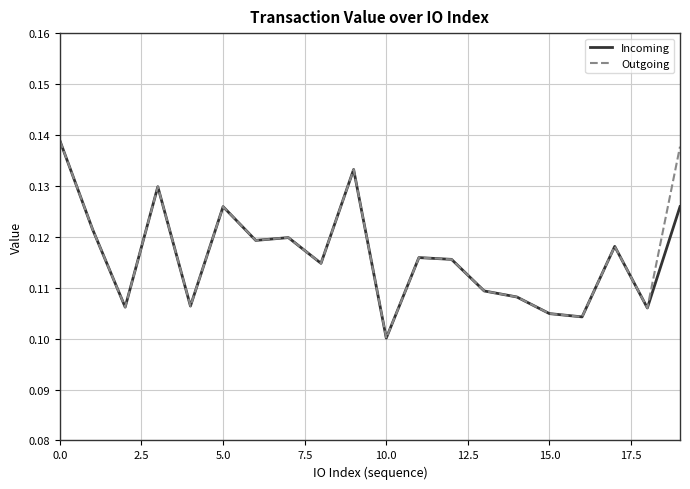

What is the average value of the Outgoing series?

0.1